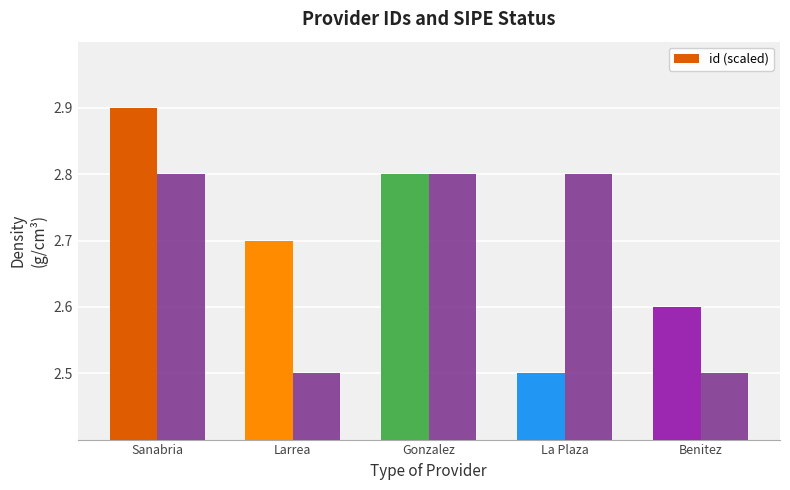

Between La Plaza and Gonzalez, which is larger?

Gonzalez